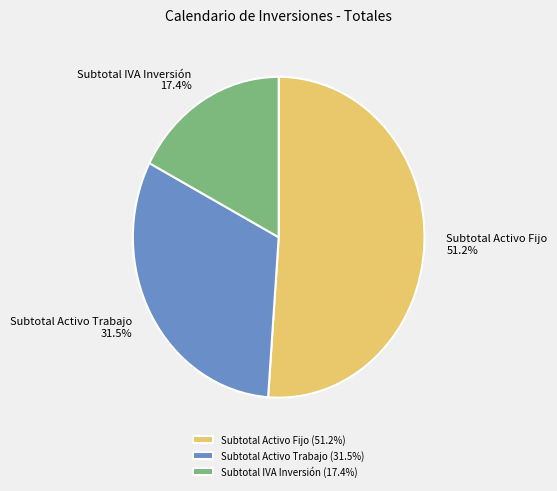

What percentage is NOT represented by Subtotal Activo Trabajo?

68.5%